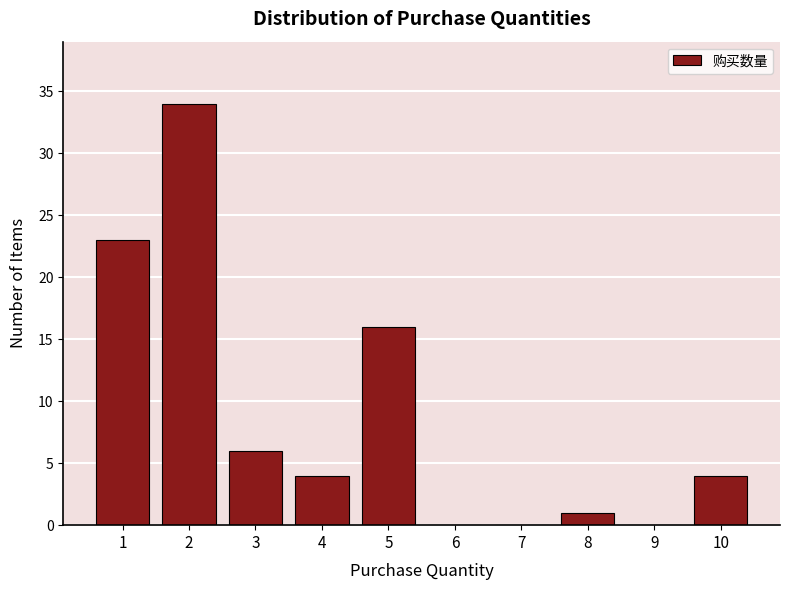

Reading left to right, list all the values displayed in this chart.

1=23	2=34	3=6	4=4	5=16	6=0	7=0	8=1	9=0	10=4